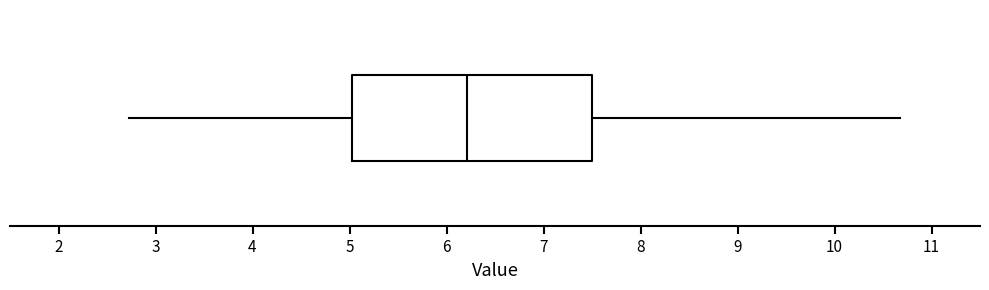

Transcribe this box plot: give where the median line is, the range the box spans, and where the two whiskers end, as read against the x-axis. The values are not printed on the chart, so give them approximately, as read against the axis.

median 6.2, box 5.0 to 7.5, whiskers 2.7 to 10.7